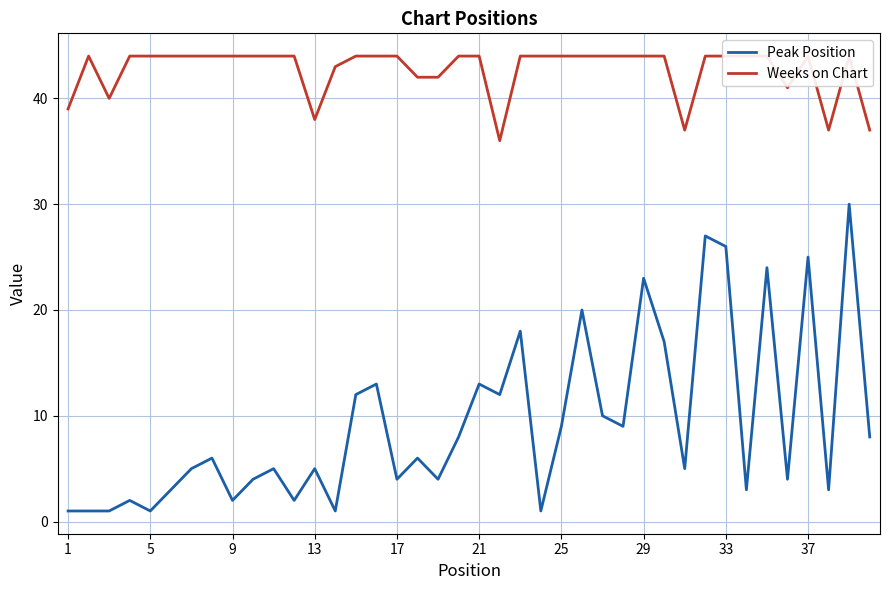

Reading right to left, extract all data points from this chart.

Peak Position: 8	30	3	25	4	24	3	26	27	5	17	23	9	10	20	9	1	18	12	13	8	4	6	4	13	12	1	5	2	5	4	2	6	5	3	1	2	1	1	1
Weeks on Chart: 37	44	37	44	41	44	44	44	44	37	44	44	44	44	44	44	44	44	36	44	44	42	42	44	44	44	43	38	44	44	44	44	44	44	44	44	44	40	44	39